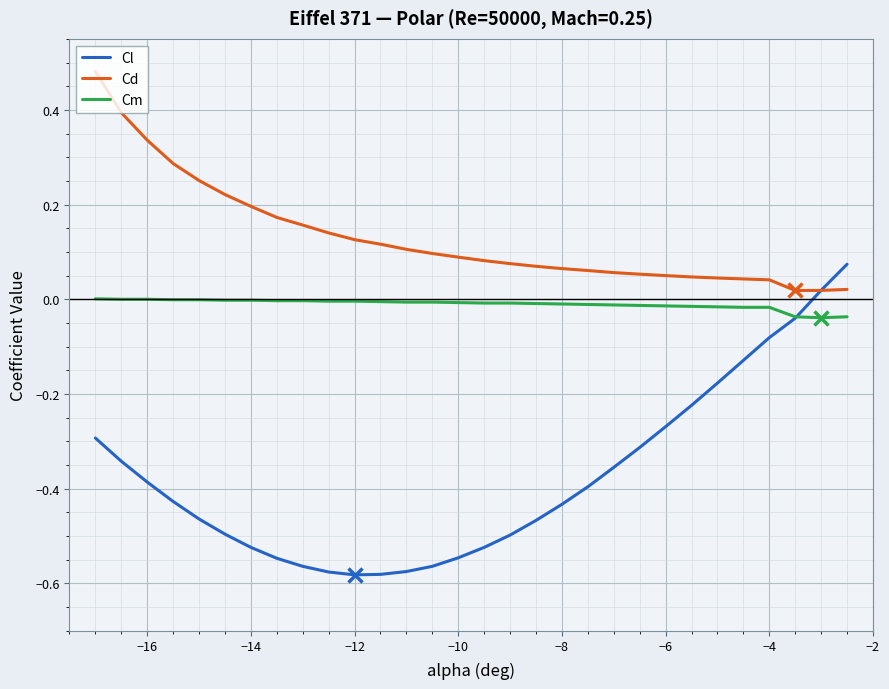

How many intersections are there between Cl and Cd?

1